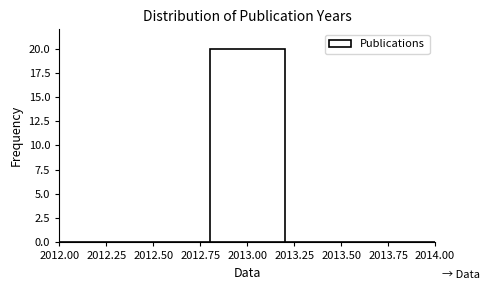

What is the height of the bar covering 2012.8 to 2013.2 on the x-axis? The values are not printed on the chart, so give them approximately, as read against the axis.

20